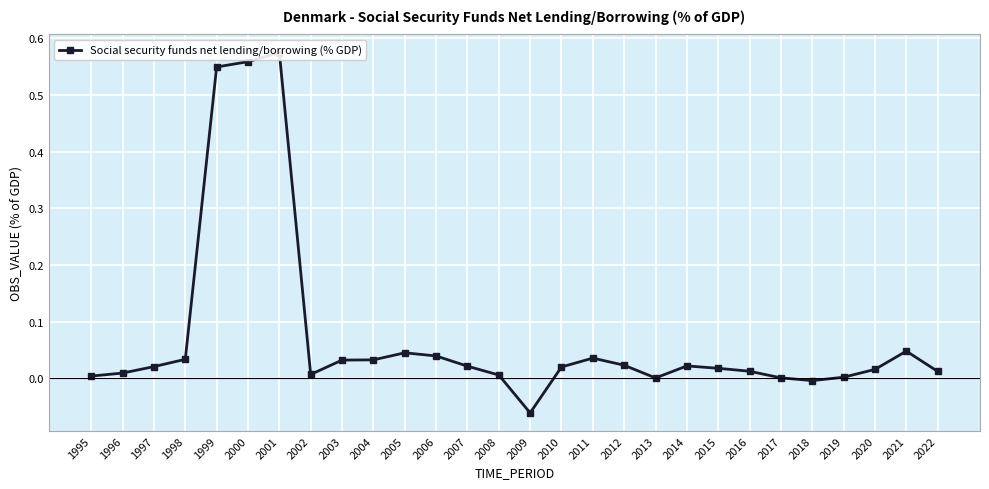

True or false: the data shows -0.0 at 2018.

True